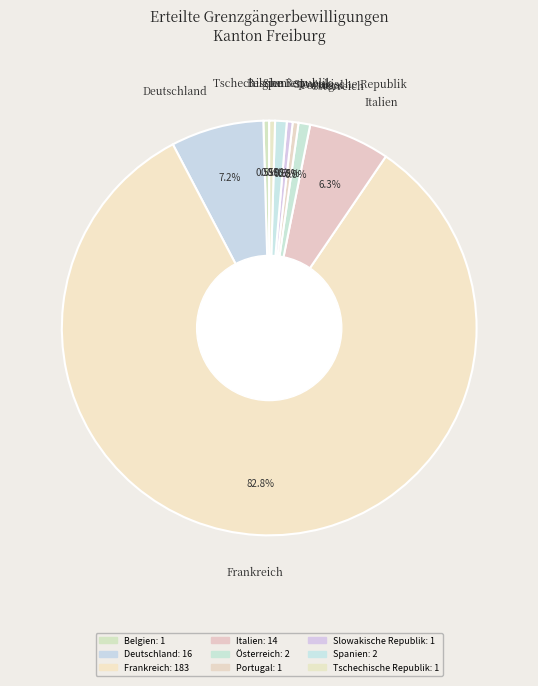

To the nearest percent, what is the difference between the largest and smallest slice percentages?

82%